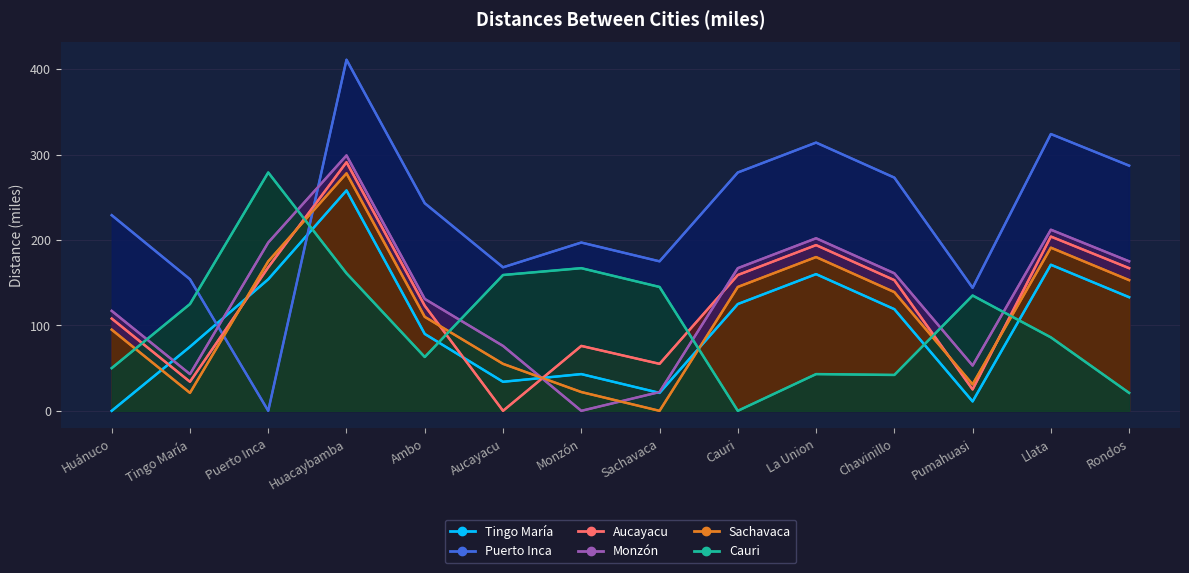

What is the spread (max minus min) of values at Rondos?

266